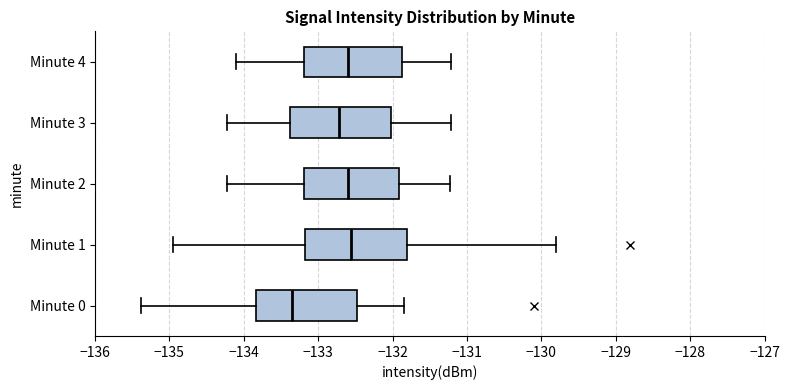

Where does the median line of the box for Minute 1 sit on the x-axis? The values are not printed on the chart, so give them approximately, as read against the axis.

-132.6